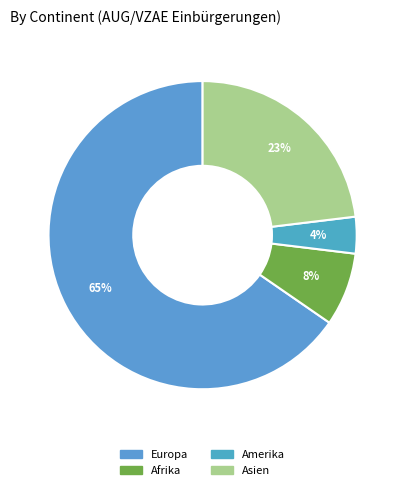

Count the number of slices in the pie.

4